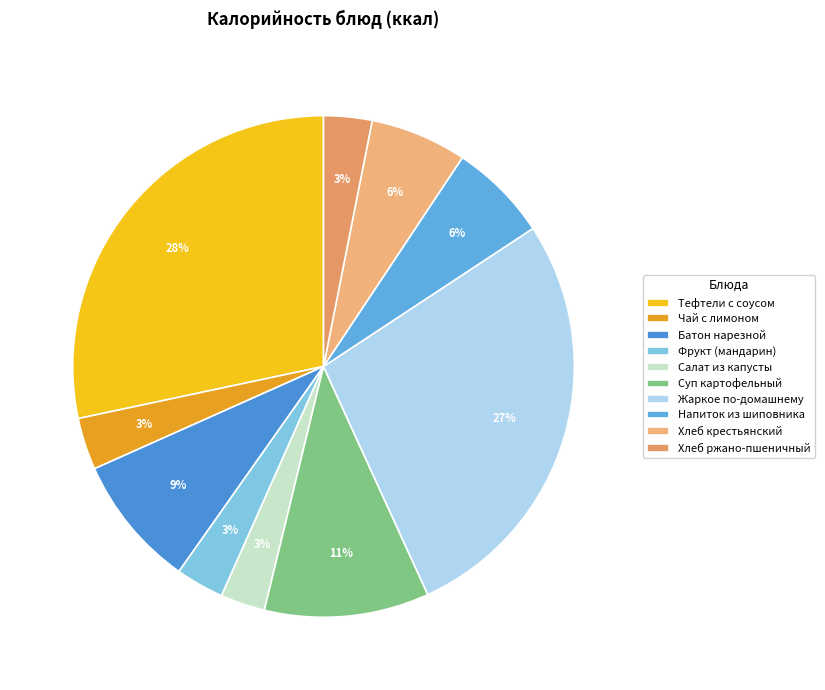

The Салат из капусты slice represents 16% of the pie. True or false?

False